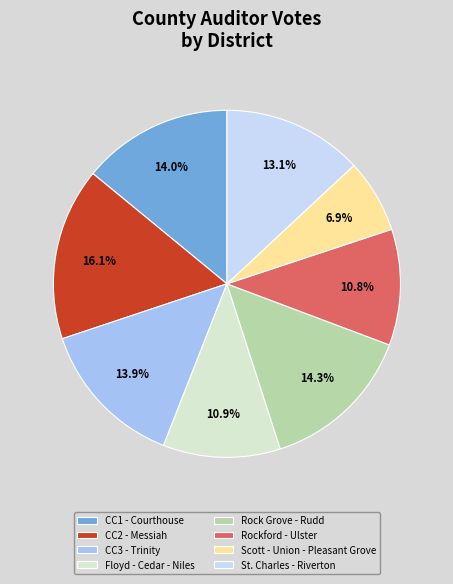

What percentage is NOT represented by Scott - Union - Pleasant Grove?

93.1%